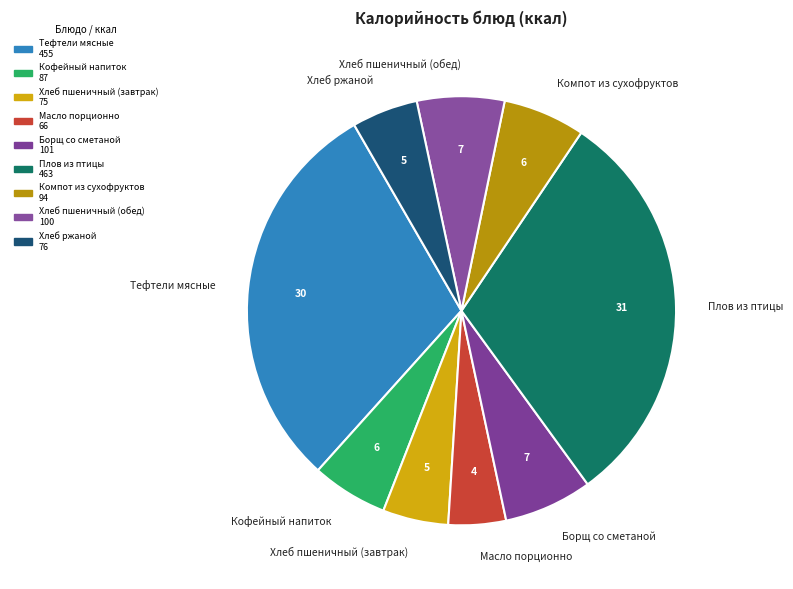

Which category has the smallest portion of the pie?

Масло порционно